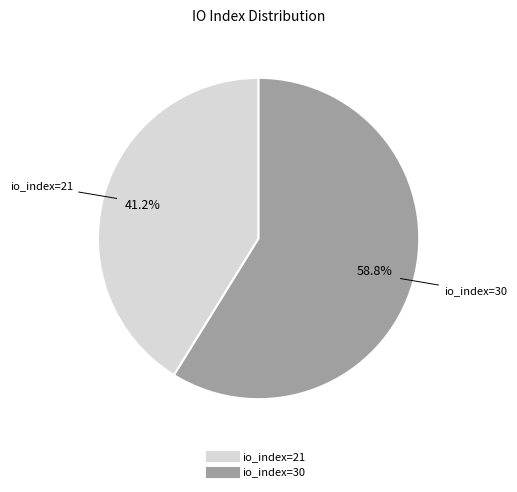

True or false: io_index=30 accounts for 59% of the total.

True